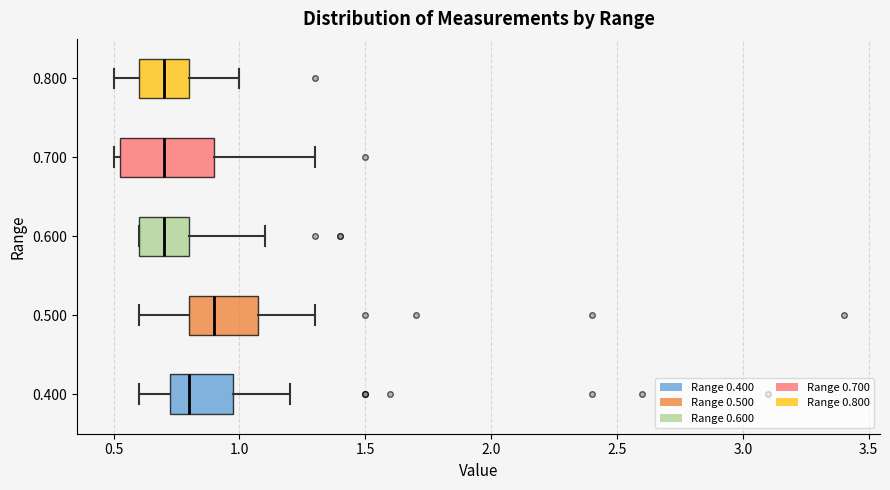

Comparing the boxes themselves (not the whiskers), which one is the widest?

0.700